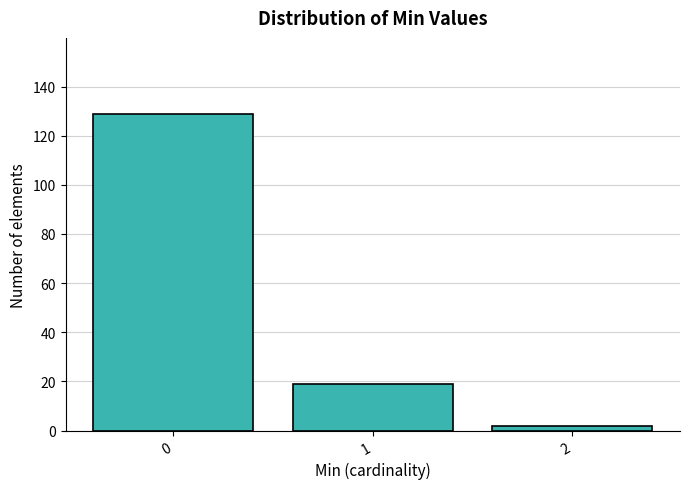

Reading left to right, transcribe all the data shown in this chart.

129	19	2